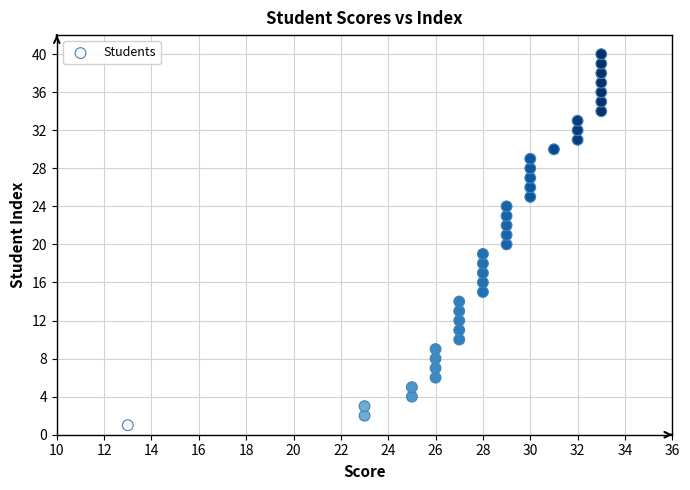

What is the range of Y values (max minus min)?

39